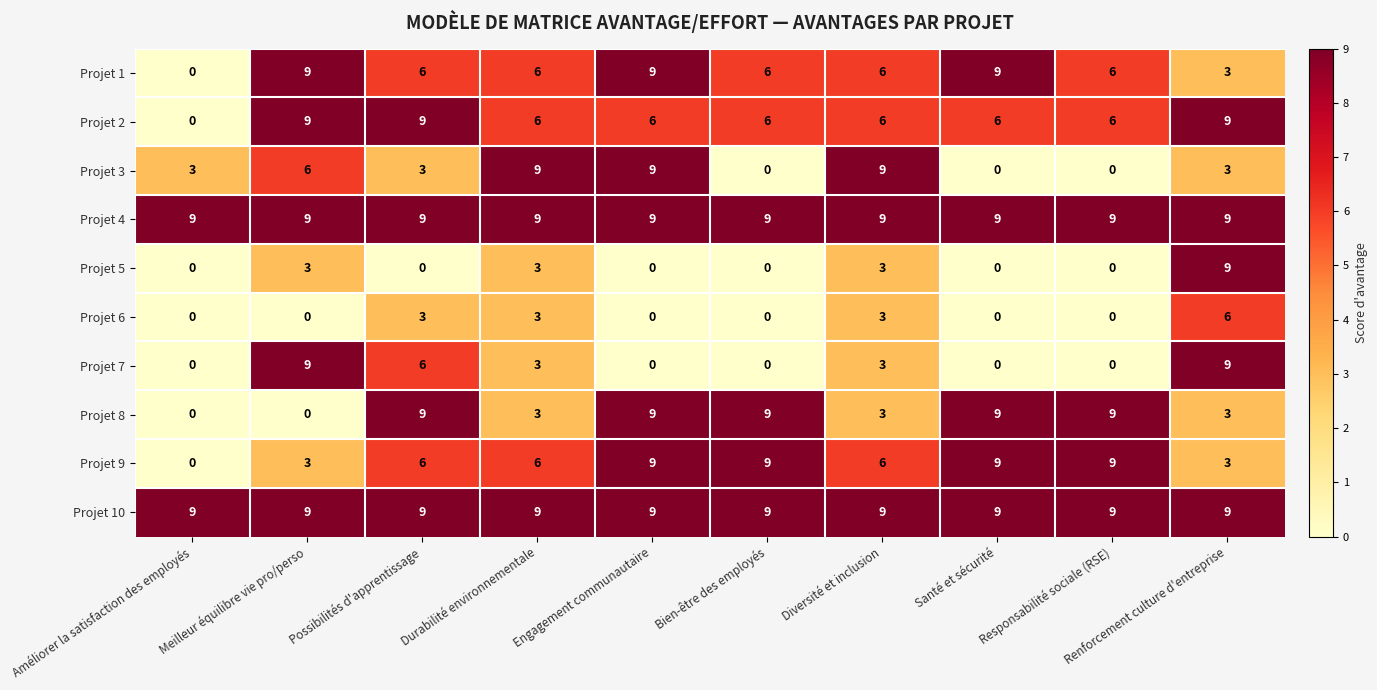

At which label does Projet 5 reach its peak?

Renforcement culture d'entreprise